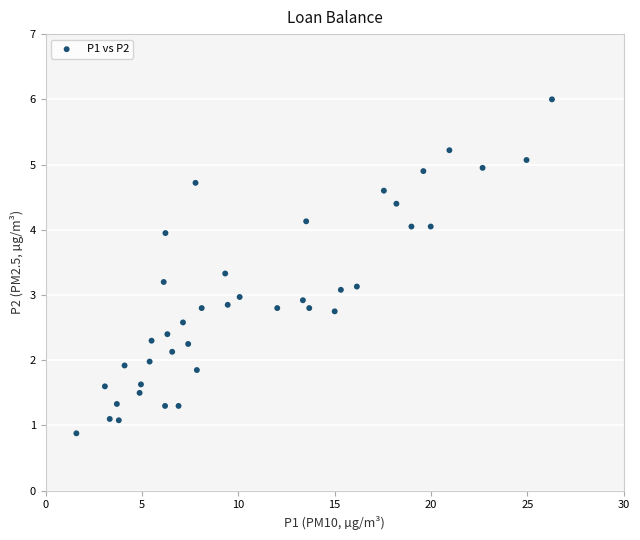

What is the range of X values (max minus min)?

24.7